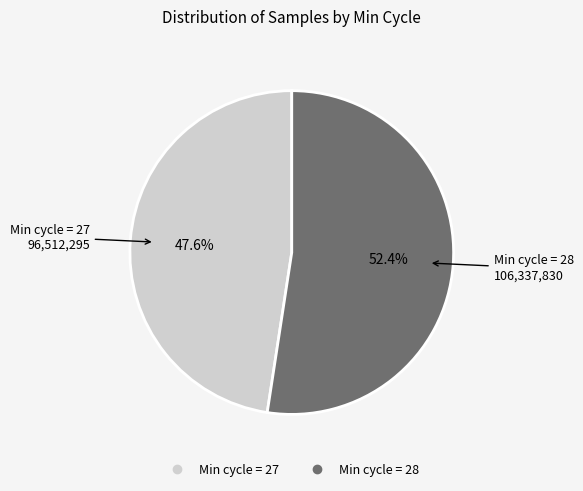

Does any single category account for the majority?

Yes